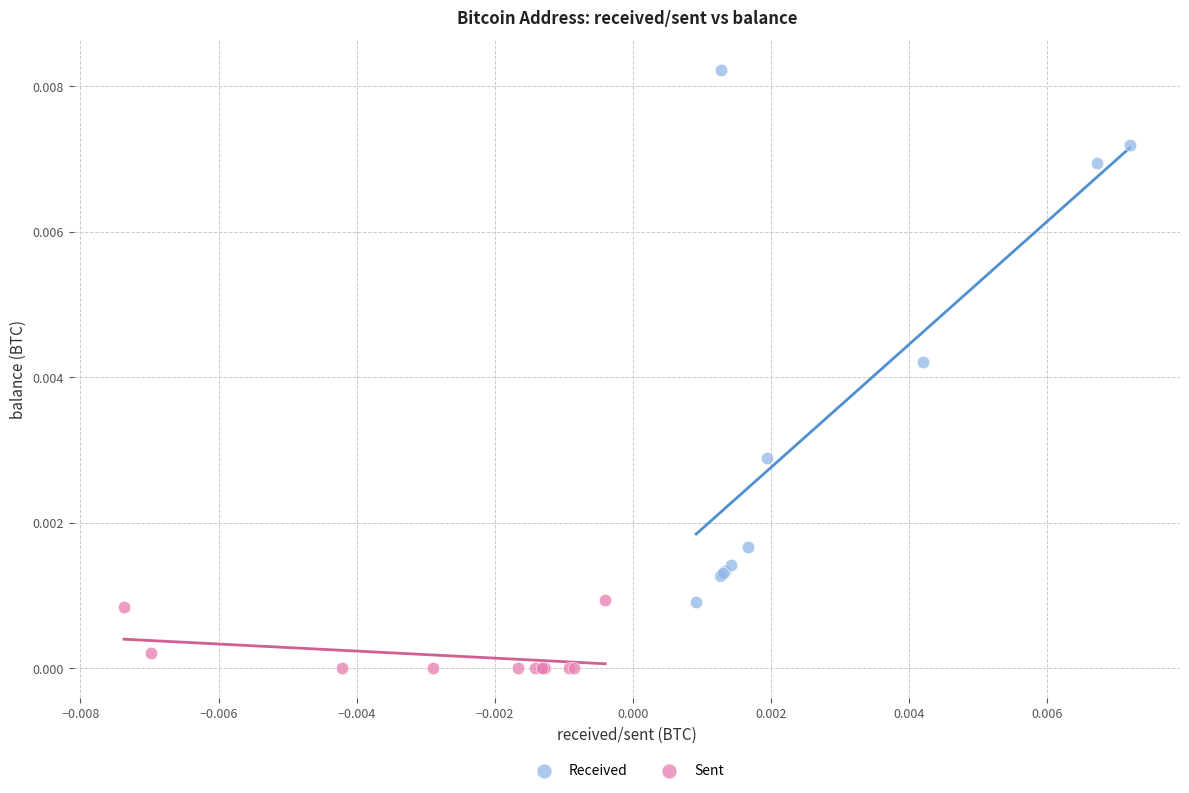

Which series has the largest Y range (max minus min)?

Received